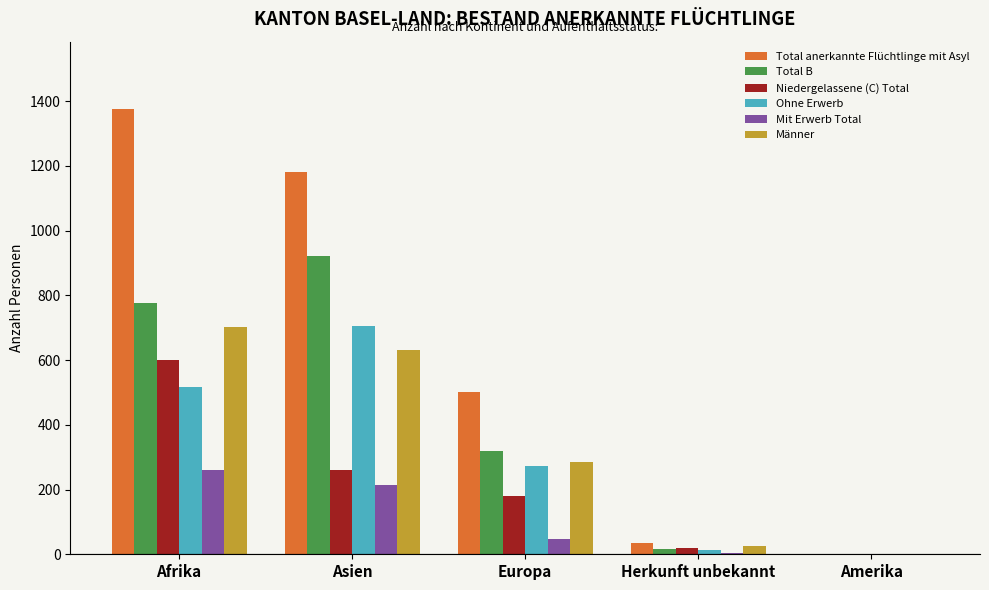

What value does the Total B series have at Herkunft unbekannt?

16